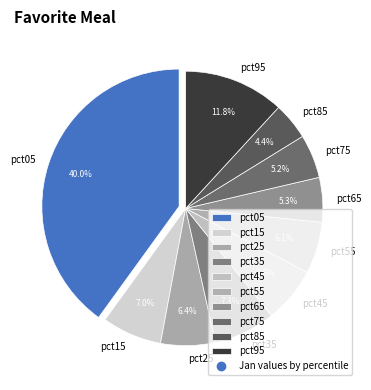

What portion of the pie excludes pct65?

94.7%